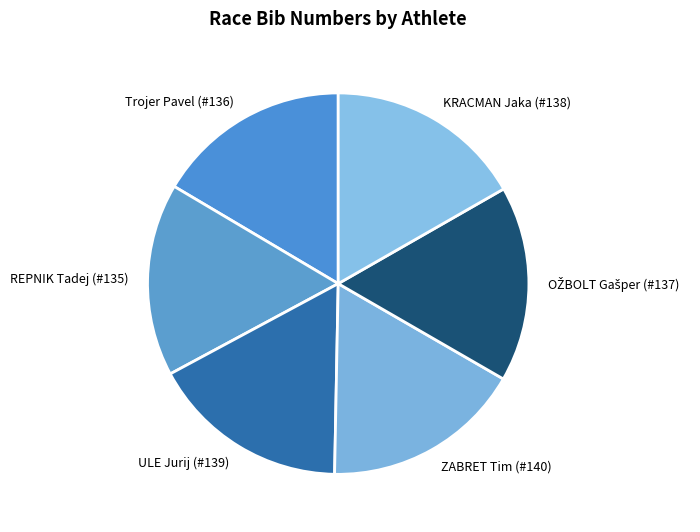

The REPNIK Tadej (#135) slice represents 16% of the pie. True or false?

True